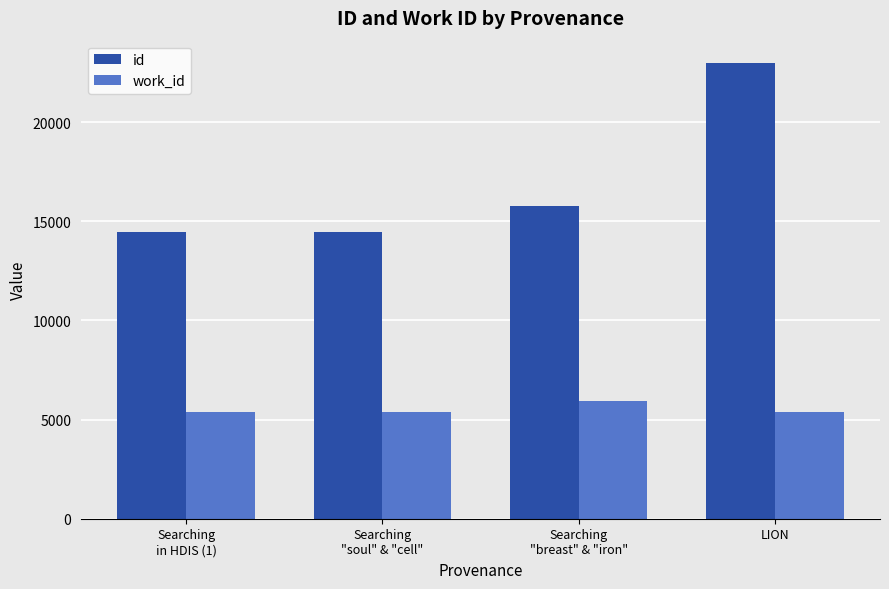

Rank the series at LION from lowest to highest value.

work_id, id